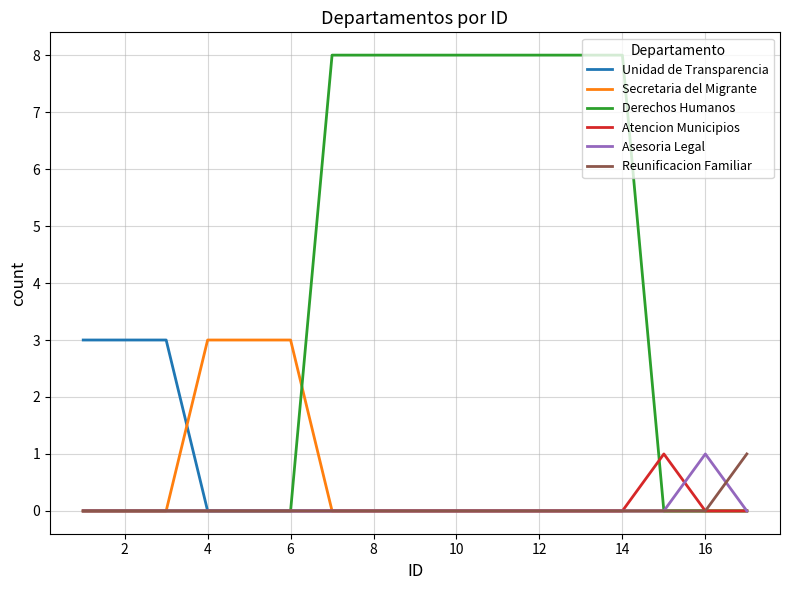

Which series has the largest total across all categories?

Derechos Humanos